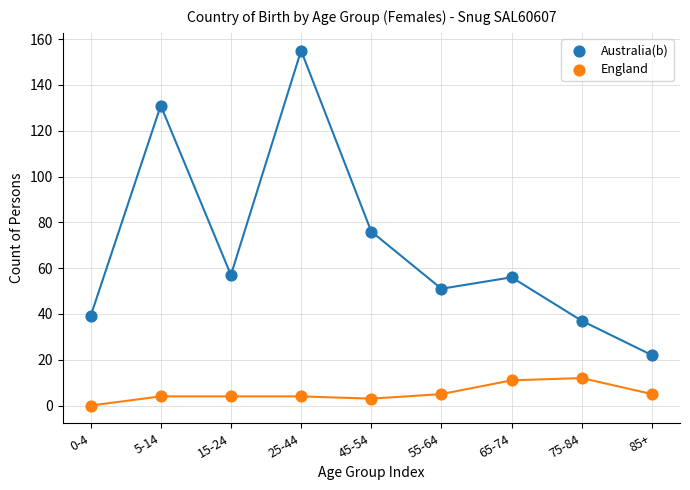

Across all data points, what is the range of Y values (max minus min)?

155